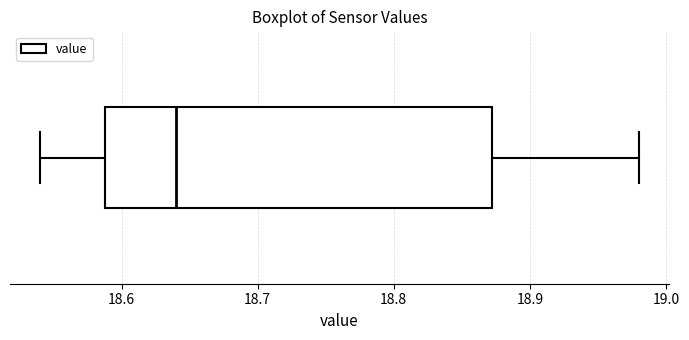

Transcribe this box plot: give where the median line is, the range the box spans, and where the two whiskers end, as read against the x-axis. The values are not printed on the chart, so give them approximately, as read against the axis.

median 18.64, box 18.59 to 18.87, whiskers 18.54 to 18.98